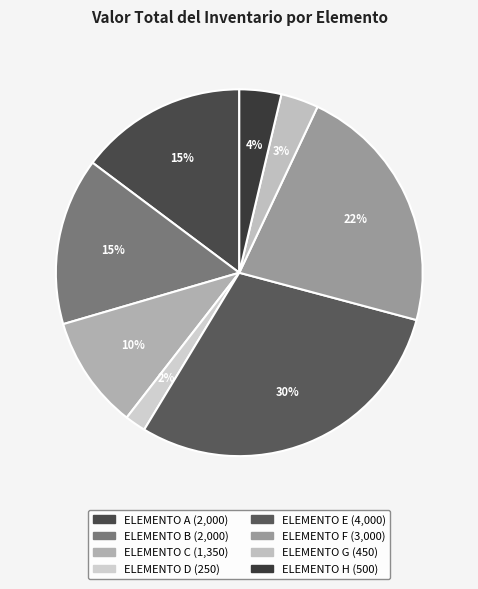

Which has a higher value, ELEMENTO E or ELEMENTO G?

ELEMENTO E